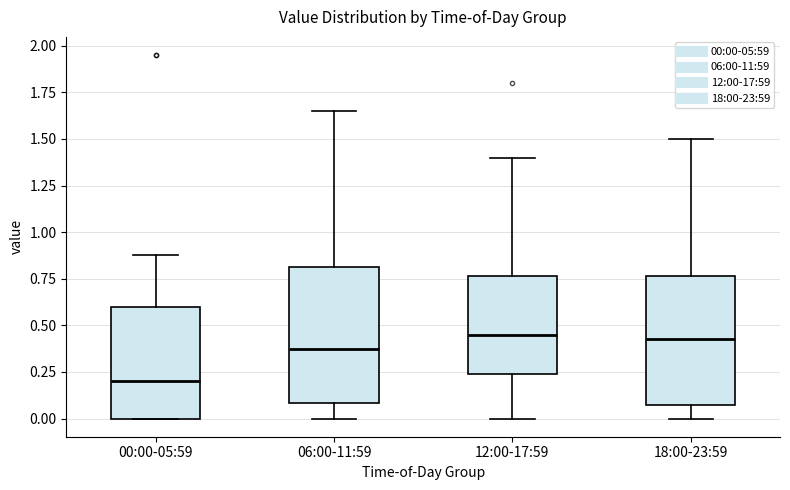

Reading left to right, transcribe this box plot: for each box, give where its median line is, the range the box spans, and where its two whiskers end, as read against the y-axis. The values are not printed on the chart, so give them approximately, as read against the axis.

00:00-05:59: median 0.20, box 0.00 to 0.60, whiskers 0.00 to 0.90
06:00-11:59: median 0.40, box 0.10 to 0.80, whiskers 0.00 to 1.65
12:00-17:59: median 0.45, box 0.25 to 0.75, whiskers 0.00 to 1.40
18:00-23:59: median 0.45, box 0.10 to 0.75, whiskers 0.00 to 1.50